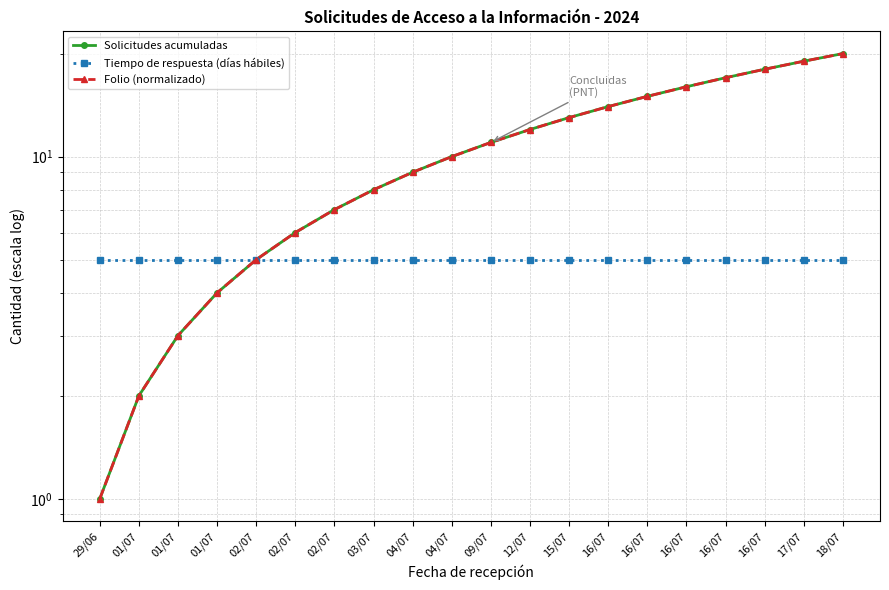

What is the total value across all series at 02/07?

15